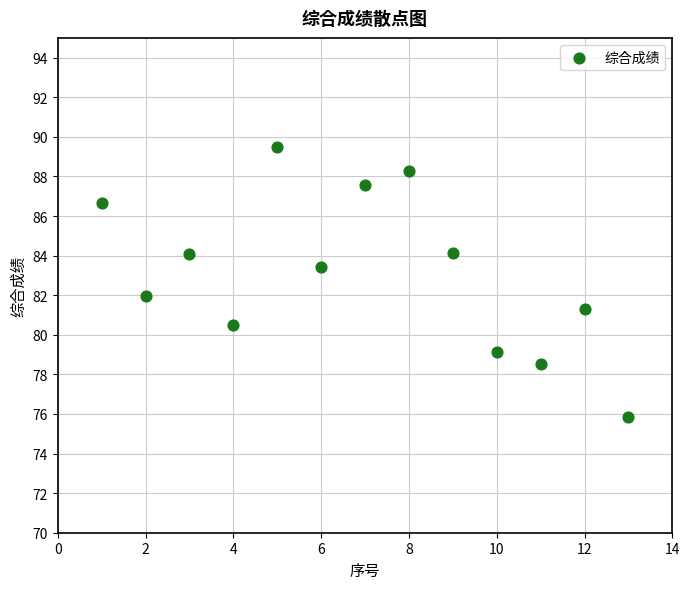

What is the range of X values (max minus min)?

12.0